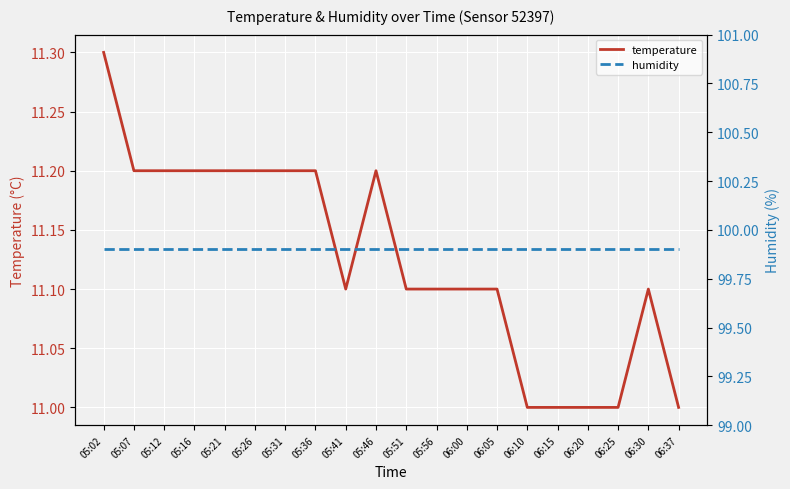

What is the label of the 4th point from the right?

06:20